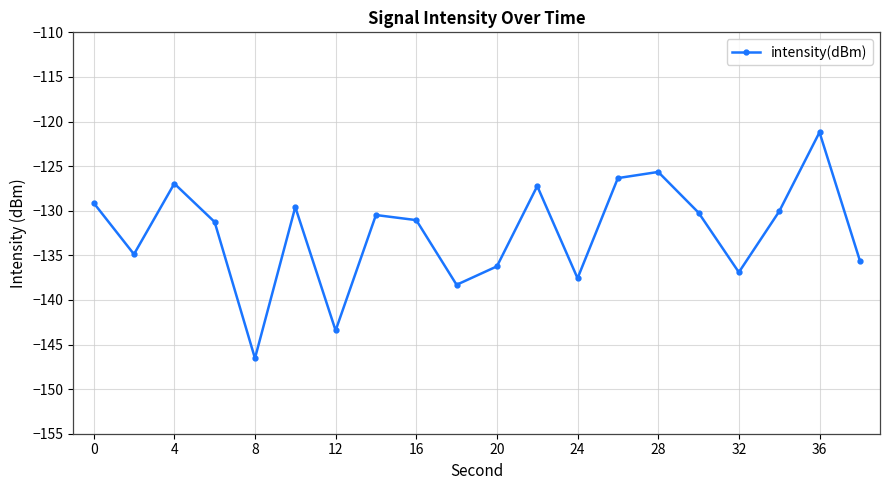

How many points are higher than both their immediate neighbors (excluding endpoints)?

6